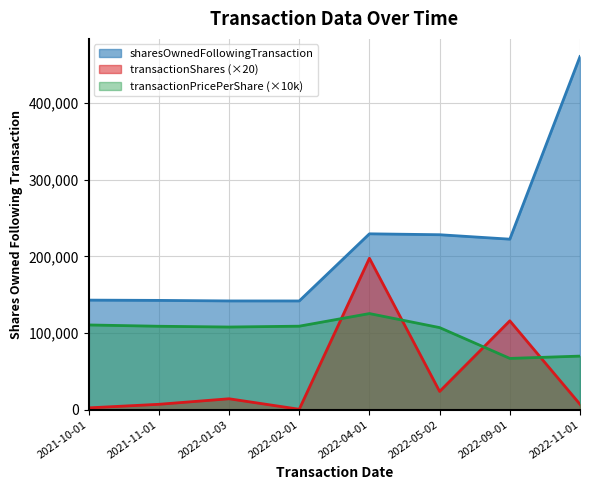

Rank the series by their maximum value, from lowest to highest.

transactionPricePerShare (×10k), transactionShares (×20), sharesOwnedFollowingTransaction